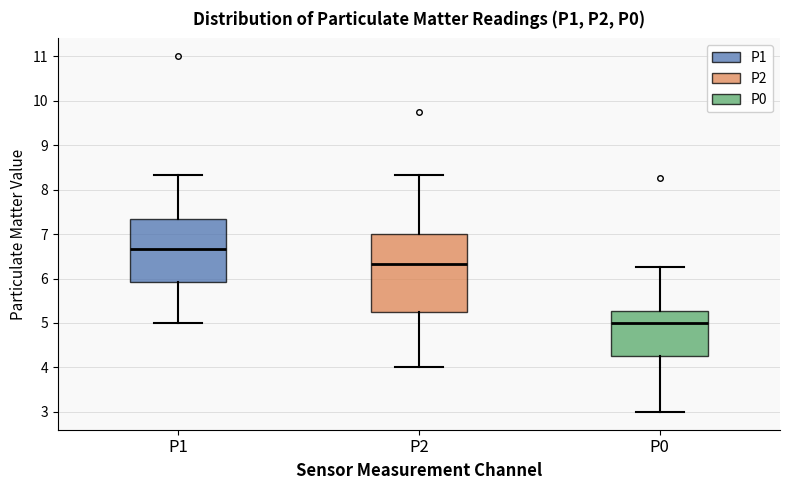

Which box is the tallest, from its lower edge to its upper edge?

P2